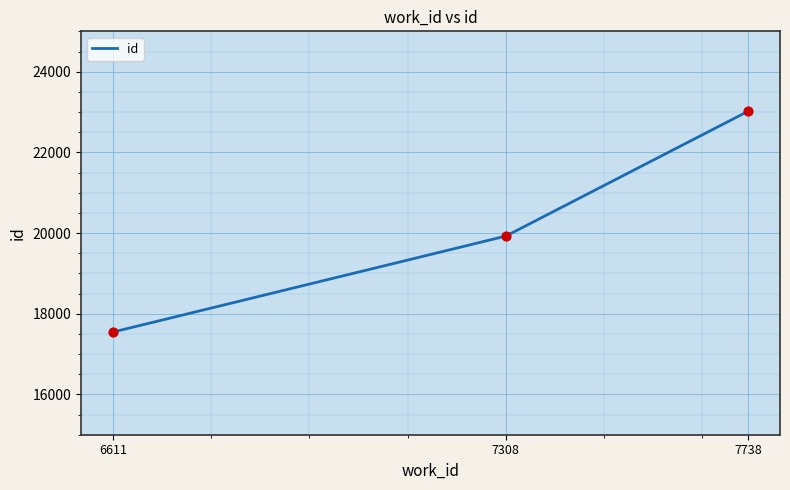

What is the change in value from 7308 to 7738?

+3096